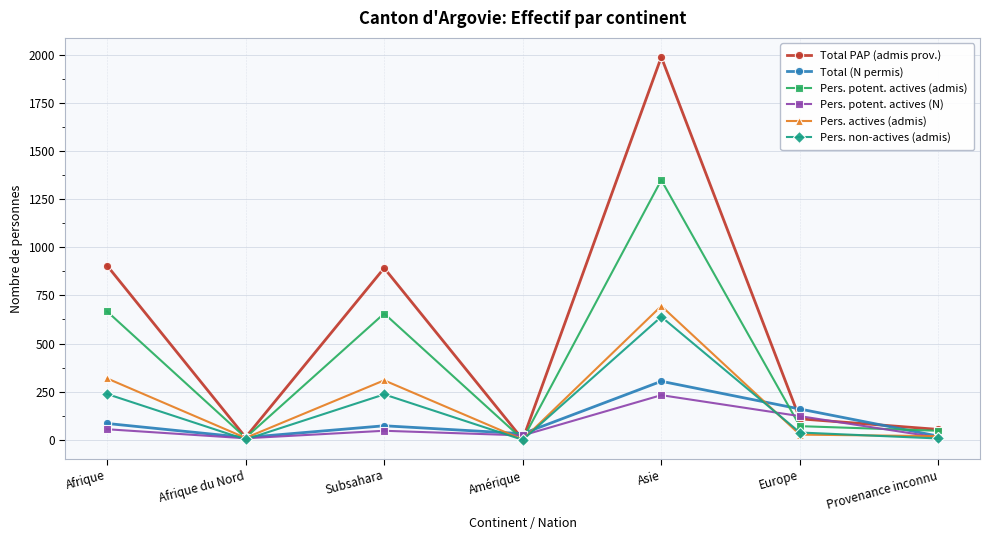

What are all the series names shown in the legend?

Total PAP (admis prov.), Total (N permis), Pers. potent. actives (admis), Pers. potent. actives (N), Pers. actives (admis), Pers. non-actives (admis)